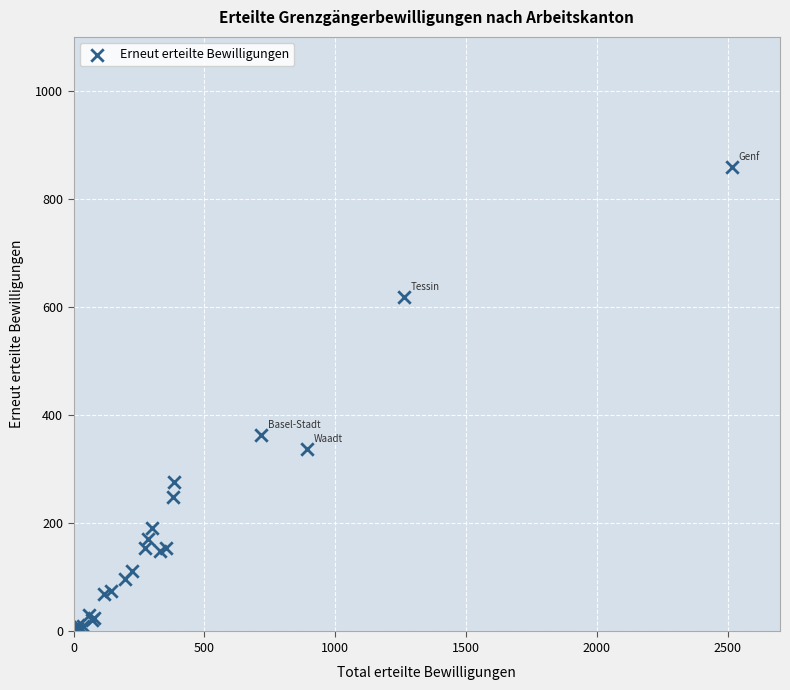

What Y value in the scatter plot is closest to 430?

363